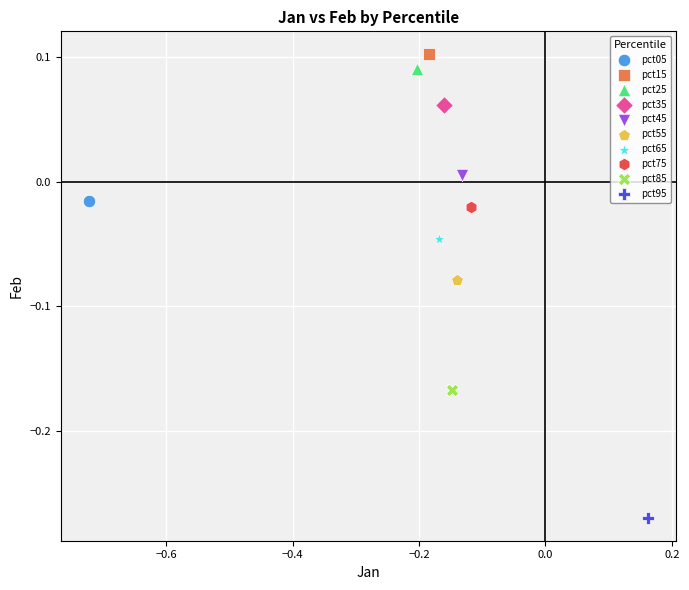

What are all the series names shown in the legend?

pct05, pct15, pct25, pct35, pct45, pct55, pct65, pct75, pct85, pct95